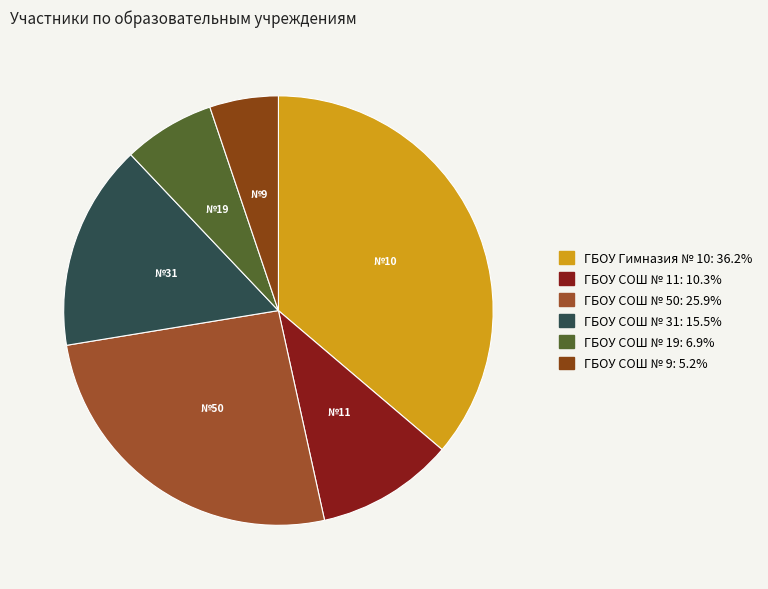

True or false: ГБОУ Гимназия № 10 accounts for 36% of the total.

True